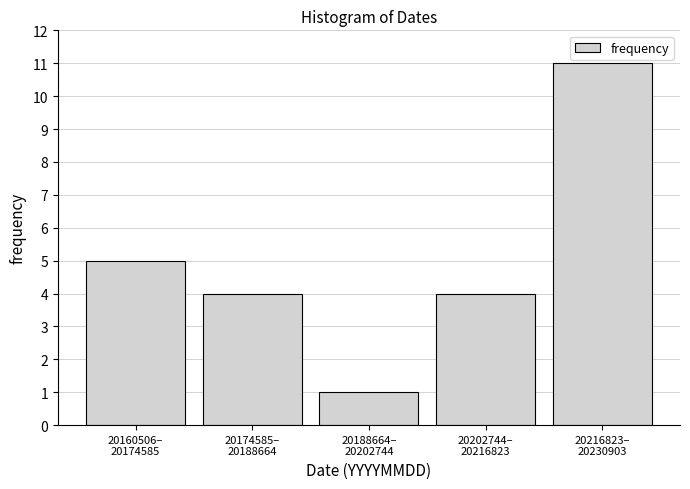

Reading left to right, list all the values displayed in this chart.

5	4	1	4	11